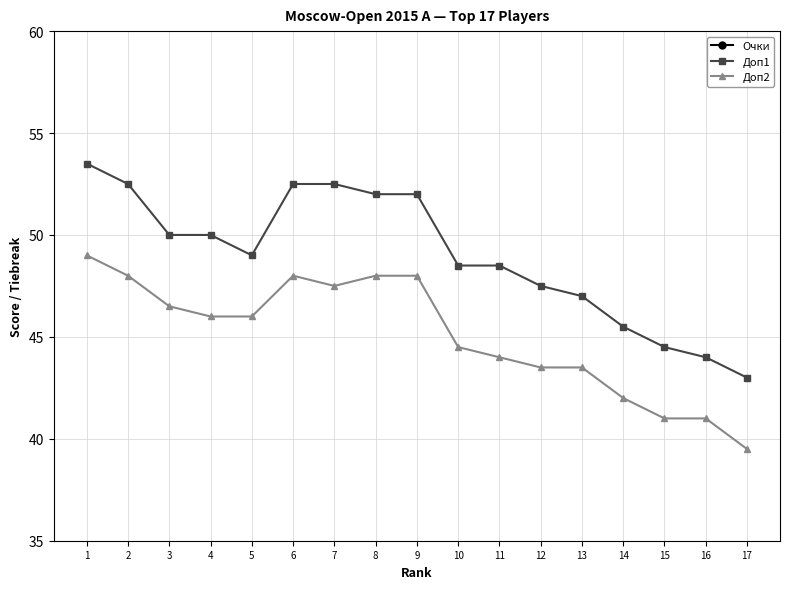

What is the sum of all Очки values?

114.0